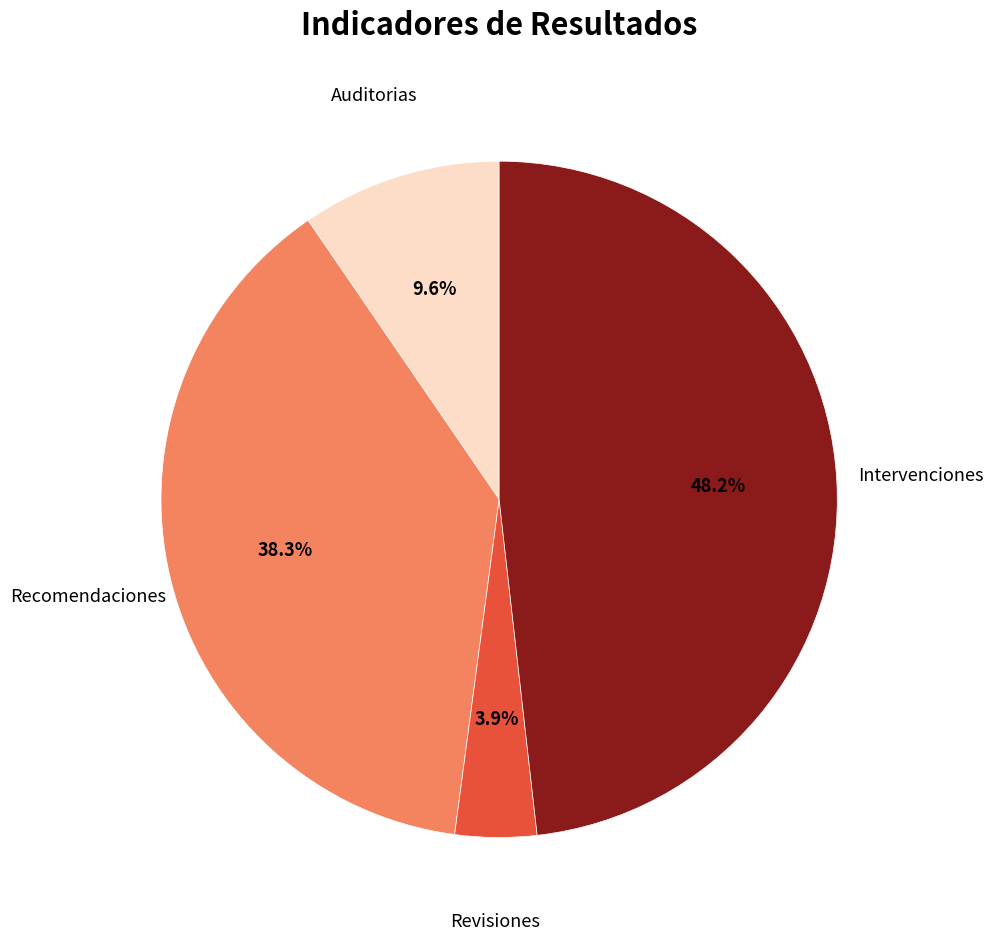

How much of the chart is everything except Auditorias?

90.4%